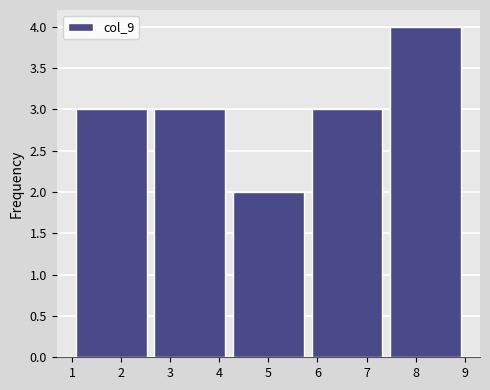

What is the height of the bar covering 5.8 to 7.4 on the x-axis? The values are not printed on the chart, so give them approximately, as read against the axis.

3